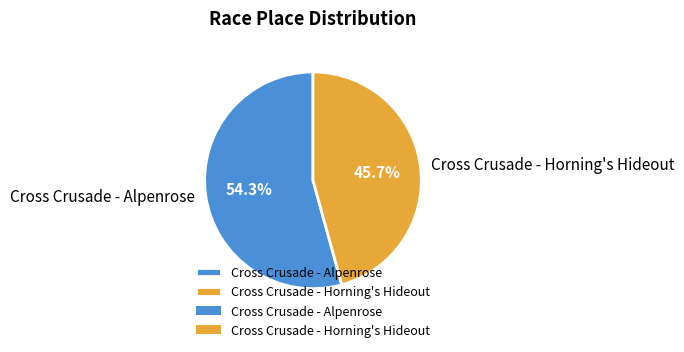

Does any single category account for the majority?

Yes